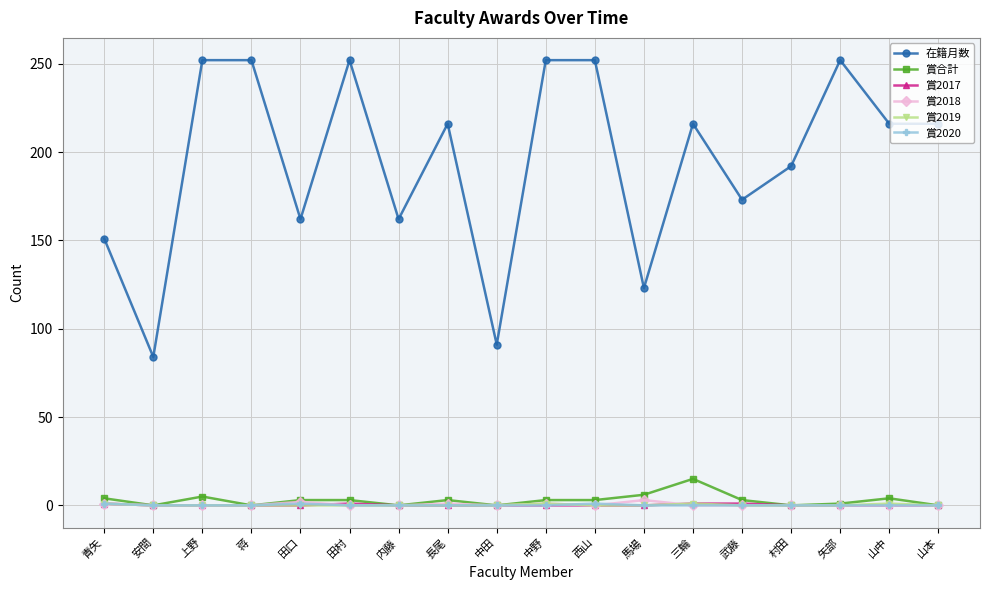

Which series has the largest total across all categories?

在籍月数